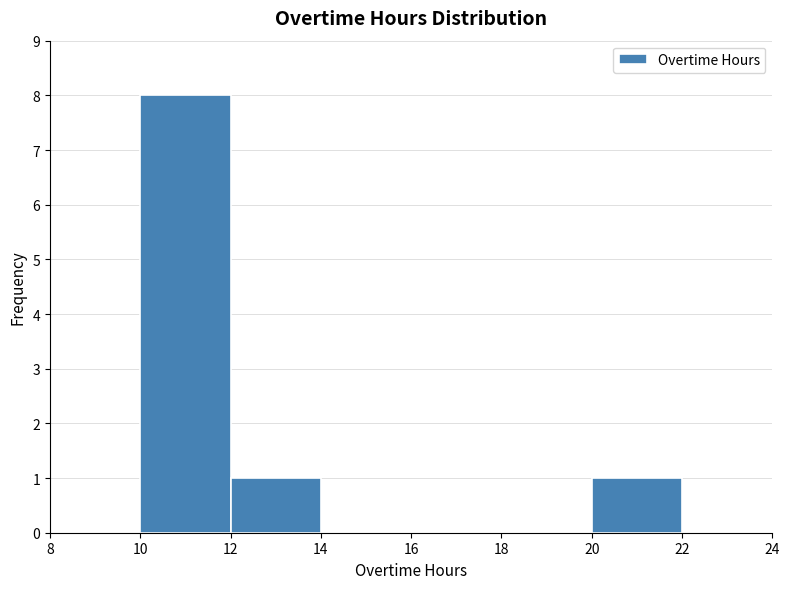

Reading left to right, transcribe this chart: for each bar, give the range it covers on the x-axis and its height. The values are not printed on the chart, so give them approximately, as read against the axis.

8 to 10: 0
10 to 12: 8
12 to 14: 1
14 to 16: 0
16 to 18: 0
18 to 20: 0
20 to 22: 1
22 to 24: 0